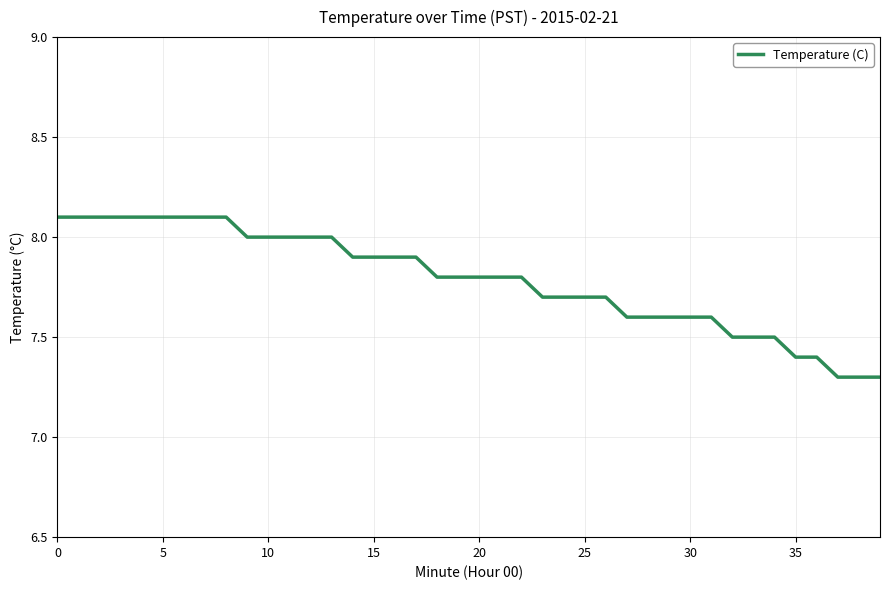

What is the difference between the maximum and minimum values?

0.8